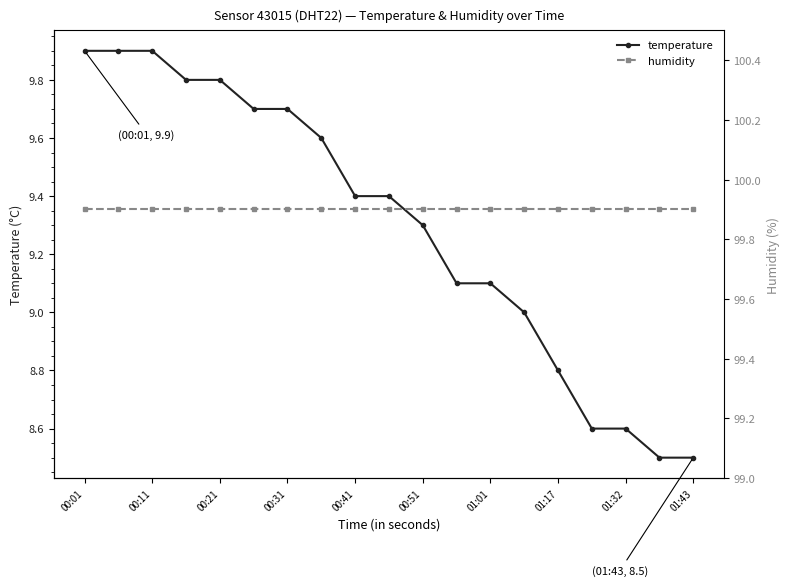

True or false: temperature and humidity intersect in this chart.

False